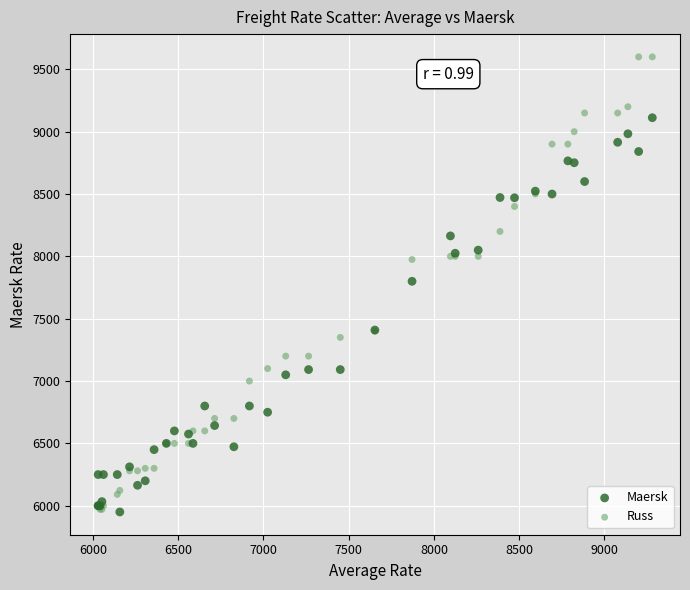

What are all the series names shown in the legend?

Maersk, Russ